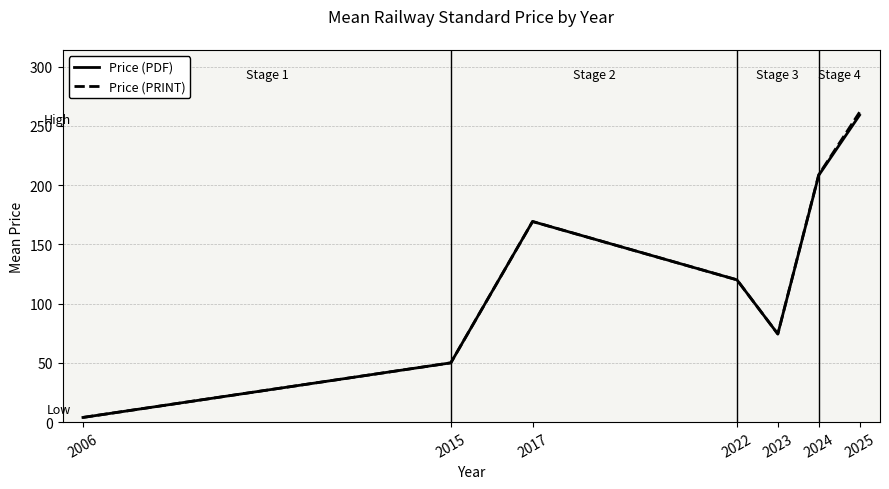

Reading right to left, list all the values displayed in this chart.

Price (PDF): 259.0	208.2	74.4	120.1	169.3	50.0	3.9
Price (PRINT): 261.5	208.7	74.4	120.1	169.3	50.0	3.9